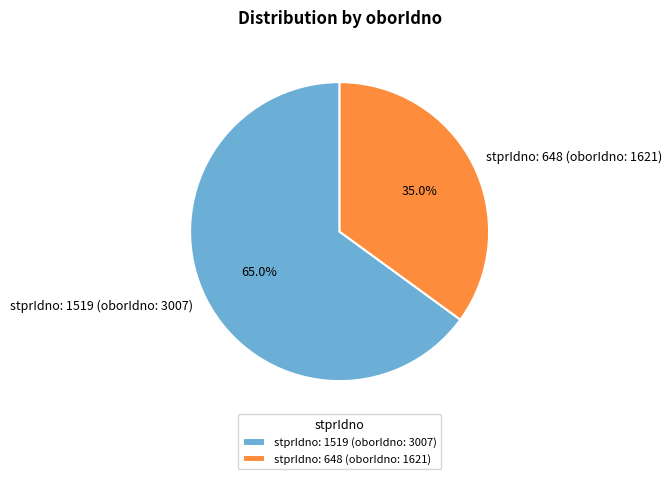

What is the ratio of the value at stprIdno: 648 (oborIdno: 1621) to the value at stprIdno: 1519 (oborIdno: 3007)?

0.5